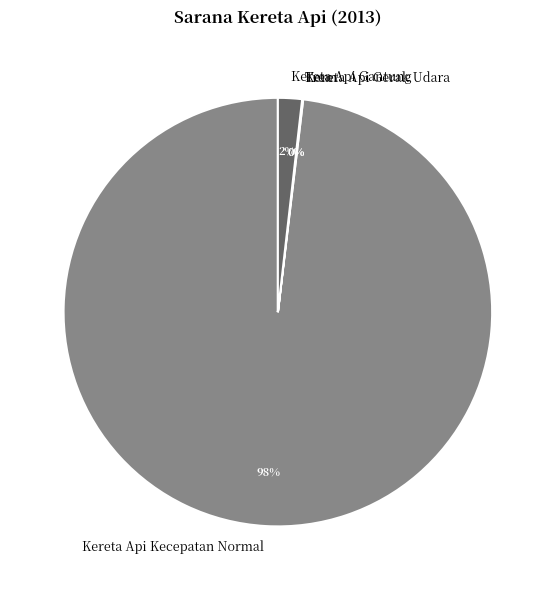

Which category has the biggest portion of the pie?

Kereta Api Kecepatan Normal